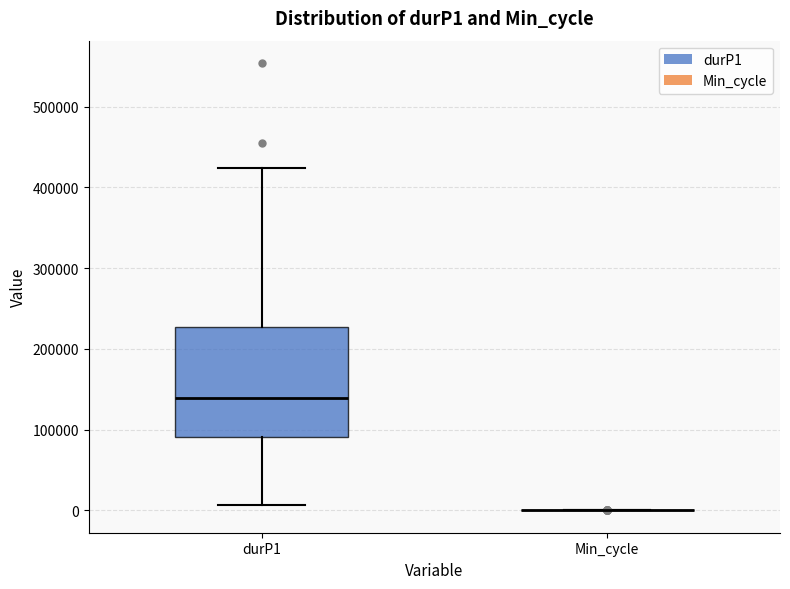

Comparing the boxes themselves (not the whiskers), which one is the tallest?

durP1